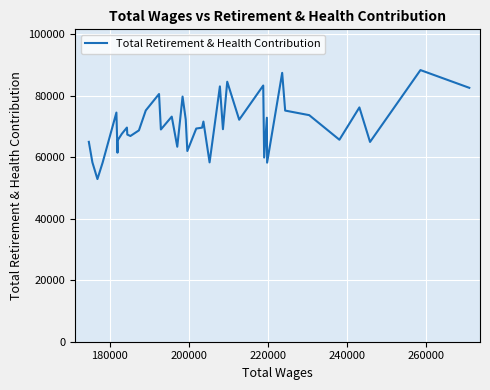

What is the greatest value displayed?

88416